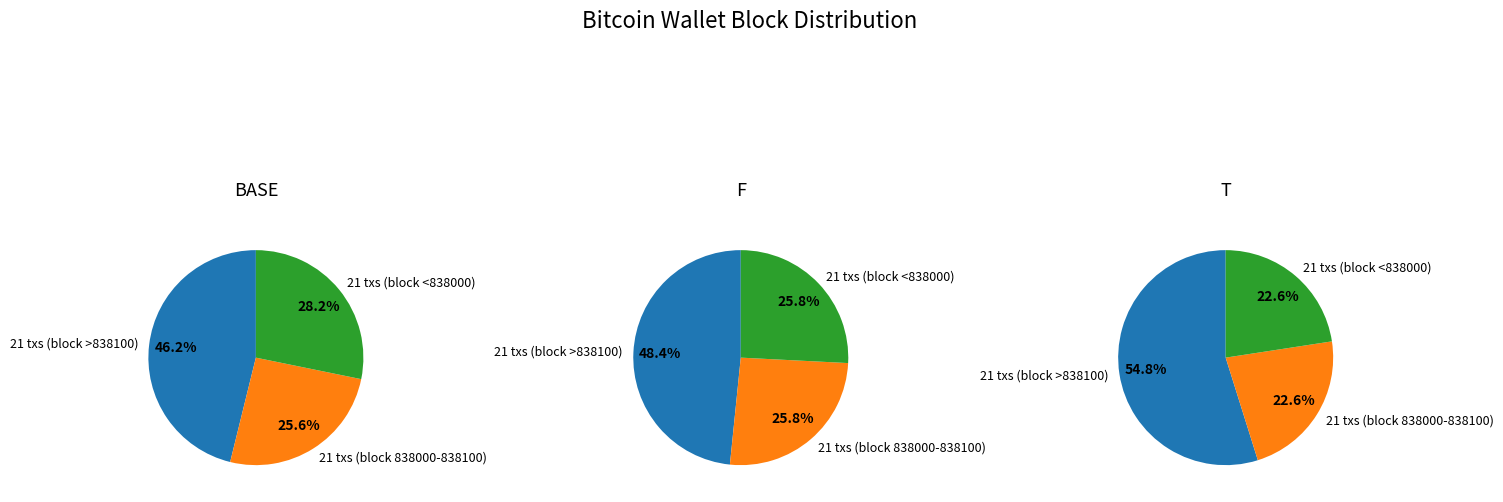

Between 21 txs and 0 txs, which is larger?

21 txs